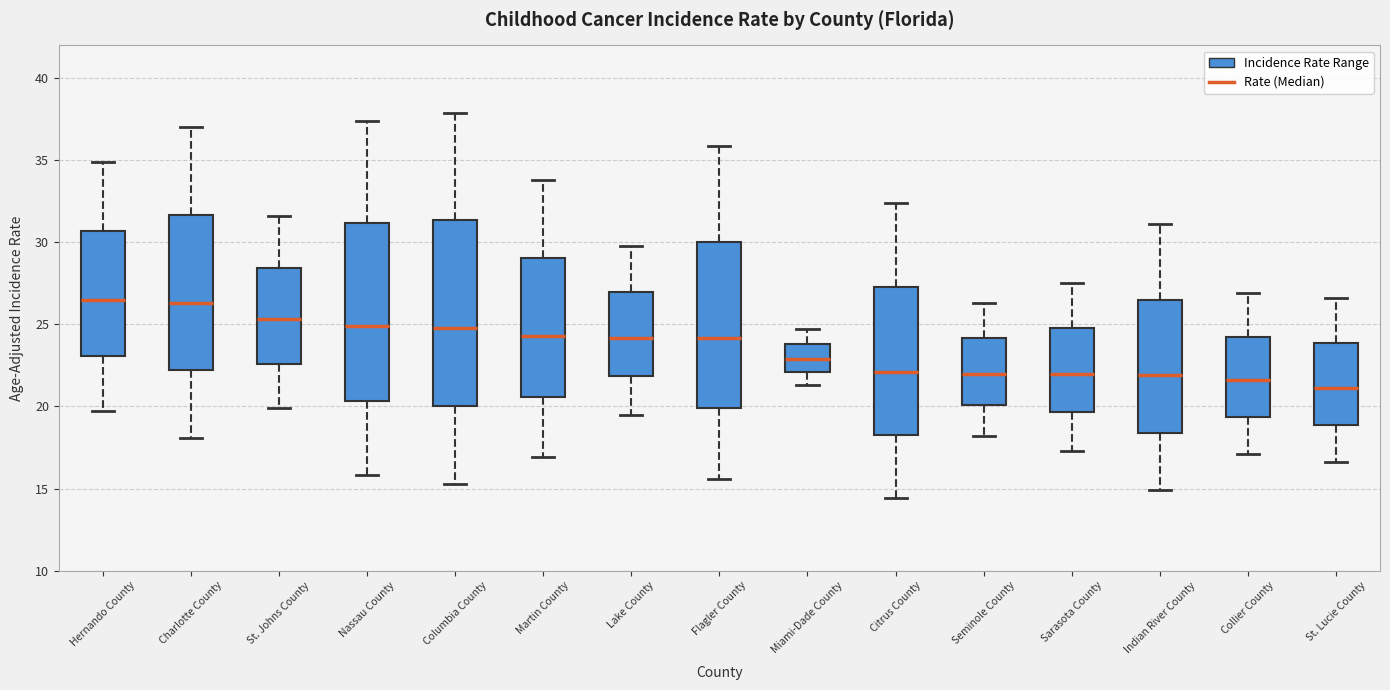

Reading left to right, read every box against the y-axis: the position of its median line, the range the box covers, and the ends of its whiskers. The values are not printed on the chart, so give them approximately, as read against the axis.

Hernando County: median 26.5, box 23.0 to 30.5, whiskers 19.5 to 35.0
Charlotte County: median 26.5, box 22.0 to 31.5, whiskers 18.0 to 37.0
St. Johns County: median 25.5, box 22.5 to 28.5, whiskers 20.0 to 31.5
Nassau County: median 25.0, box 20.5 to 31.0, whiskers 16.0 to 37.5
Columbia County: median 25.0, box 20.0 to 31.5, whiskers 15.5 to 38.0
Martin County: median 24.5, box 20.5 to 29.0, whiskers 17.0 to 34.0
Lake County: median 24.0, box 22.0 to 27.0, whiskers 19.5 to 30.0
Flagler County: median 24.0, box 20.0 to 30.0, whiskers 15.5 to 36.0
Miami-Dade County: median 23.0, box 22.0 to 24.0, whiskers 21.5 to 24.5
Citrus County: median 22.0, box 18.5 to 27.5, whiskers 14.5 to 32.5
Seminole County: median 22.0, box 20.0 to 24.0, whiskers 18.0 to 26.5
Sarasota County: median 22.0, box 19.5 to 25.0, whiskers 17.5 to 27.5
Indian River County: median 22.0, box 18.5 to 26.5, whiskers 15.0 to 31.0
Collier County: median 21.5, box 19.5 to 24.5, whiskers 17.0 to 27.0
St. Lucie County: median 21.0, box 19.0 to 24.0, whiskers 16.5 to 26.5